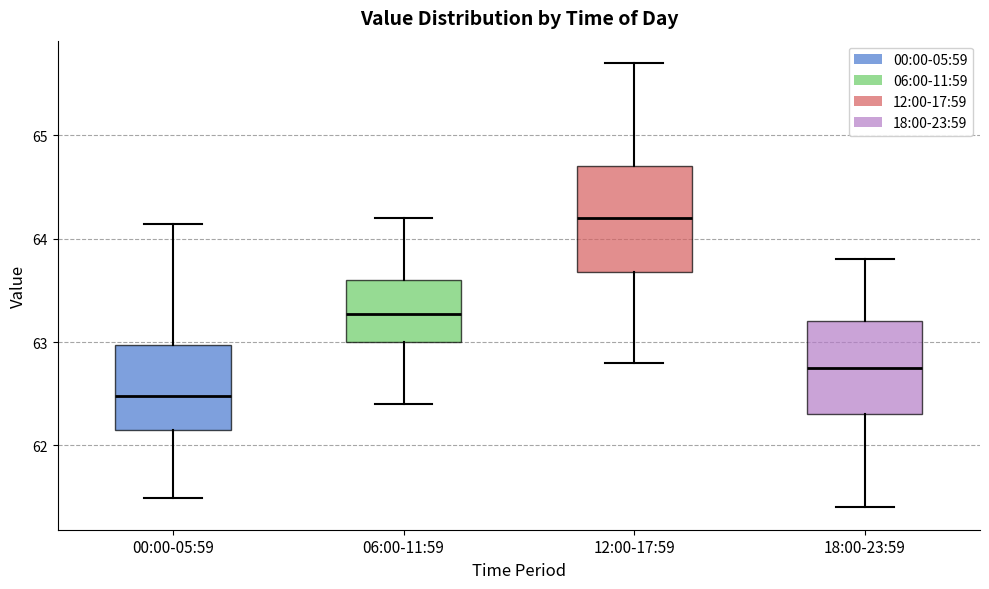

Where does the lower whisker of the box for 18:00-23:59 end on the y-axis? The values are not printed on the chart, so give them approximately, as read against the axis.

61.4